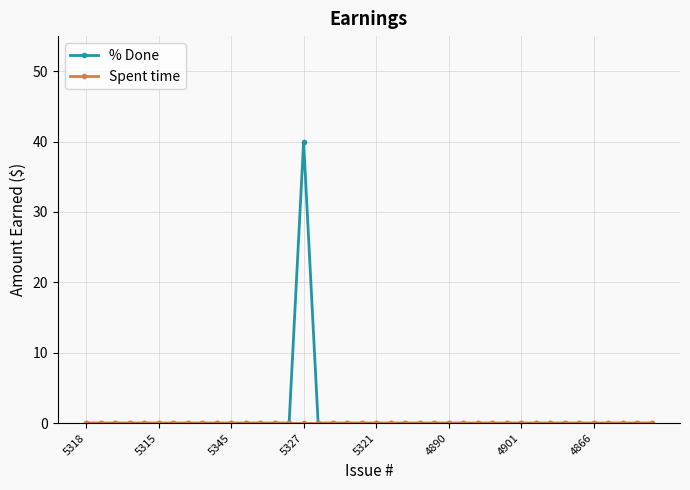

Which series has the largest range (max minus min)?

% Done